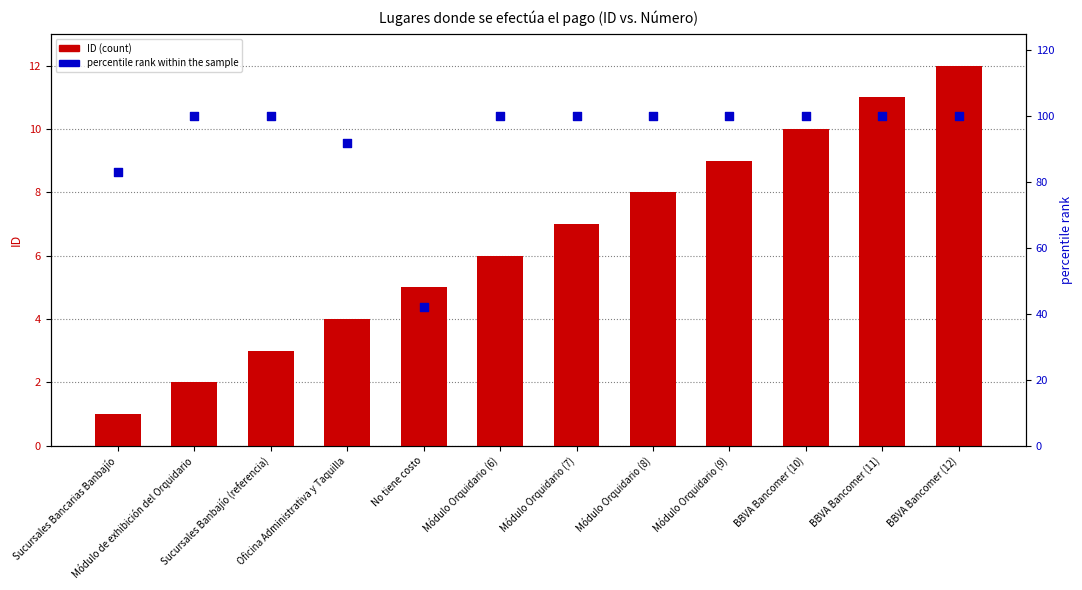

Which series reaches the maximum Y coordinate?

percentile rank within the sample